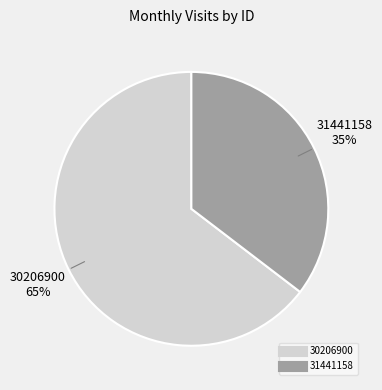

To the nearest percent, what percentage of the pie is 31441158?

35%